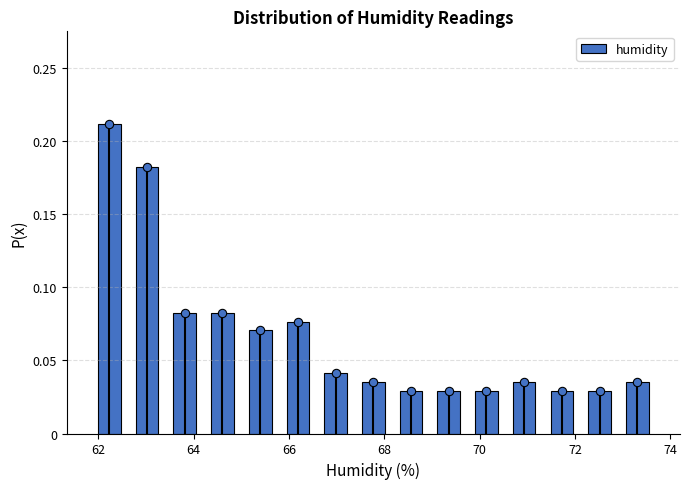

Read against the x-axis, roughly where is the centre of the tallest bar?

62.2